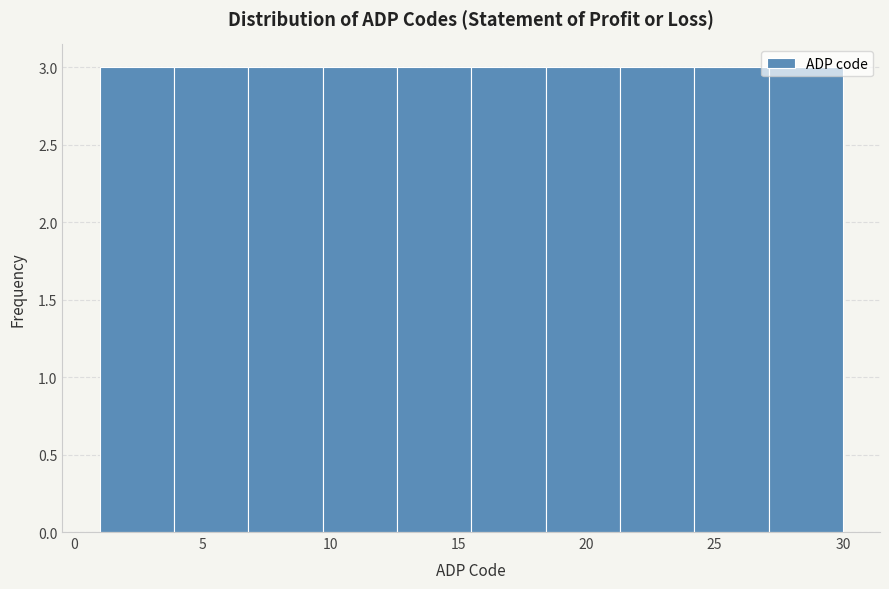

Reading left to right, list every bar in this chart as the range it spans on the x-axis followed by its height. Neither the bar edges nor the heights are printed on the chart, so give them approximately, as read against the axes.

1.0 to 3.9: 3
3.9 to 6.8: 3
6.8 to 9.7: 3
9.7 to 12.6: 3
12.6 to 15.5: 3
15.5 to 18.4: 3
18.4 to 21.3: 3
21.3 to 24.2: 3
24.2 to 27.1: 3
27.1 to 30.0: 3